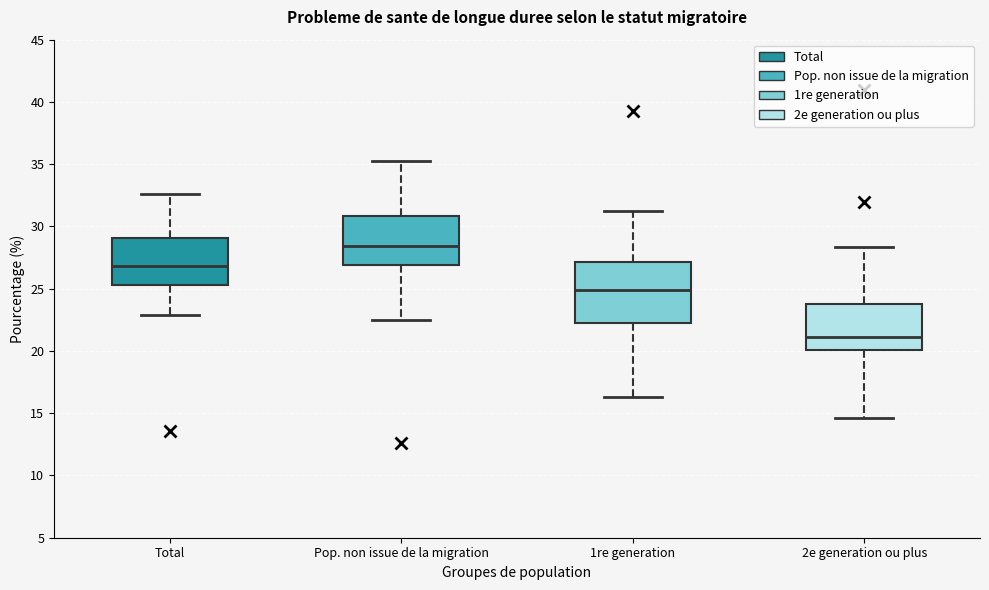

Reading left to right, transcribe this box plot: for each box, give where its median line is, the range the box spans, and where its two whiskers end, as read against the y-axis. The values are not printed on the chart, so give them approximately, as read against the axis.

Total: median 27.0, box 25.5 to 29.0, whiskers 23.0 to 32.5
Pop. non issue de la migration: median 28.5, box 27.0 to 31.0, whiskers 22.5 to 35.5
1re generation: median 25.0, box 22.0 to 27.0, whiskers 16.5 to 31.0
2e generation ou plus: median 21.0, box 20.0 to 24.0, whiskers 14.5 to 28.5